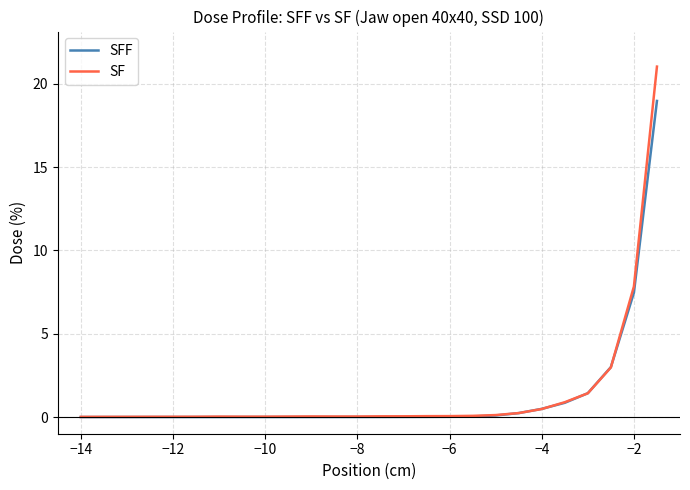

Does the chart have visible grid lines?

Yes